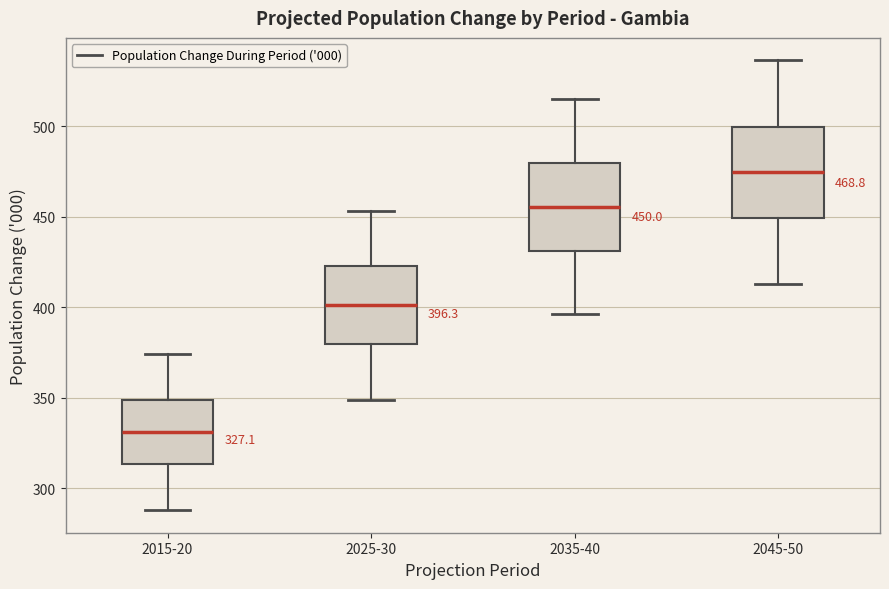

Which box has the lowest median line?

2015-20